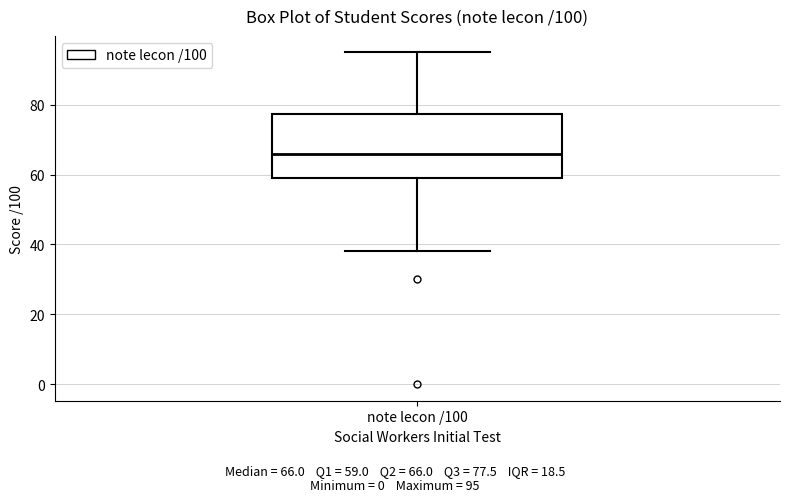

Transcribe this box plot: give where the median line is, the range the box spans, and where the two whiskers end, as read against the y-axis. The values are not printed on the chart, so give them approximately, as read against the axis.

median 66, box 60 to 78, whiskers 38 to 96